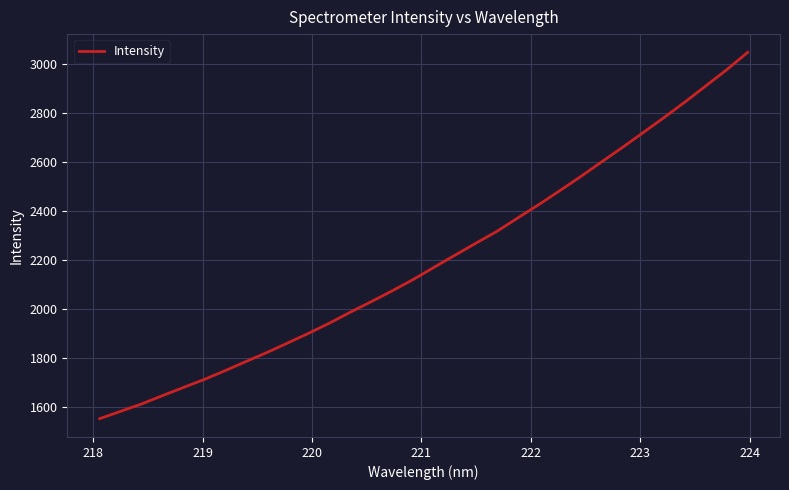

What is the smallest value displayed?

1551.0